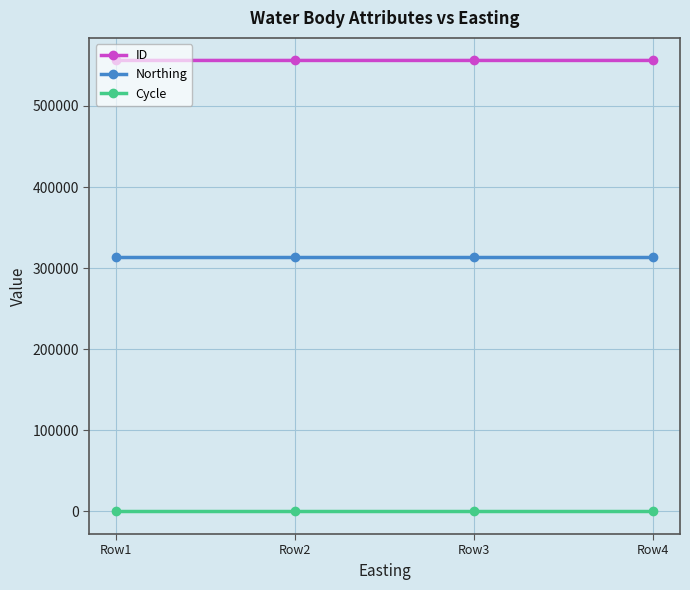

True or false: Northing has more than 1 interior local peaks.

False